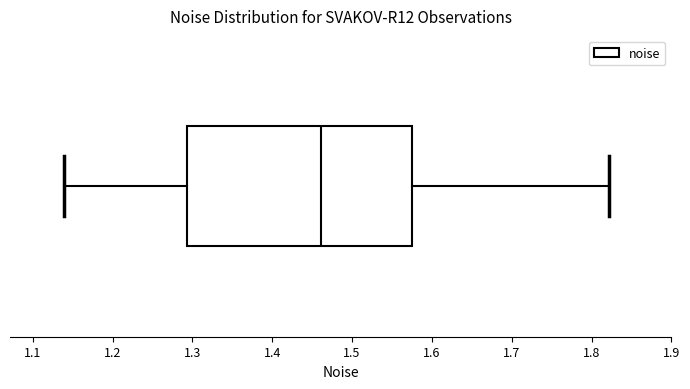

Read this box plot against the x-axis: the position of the median line, the range covered by the box, and the ends of both whiskers. The values are not printed on the chart, so give them approximately, as read against the axis.

median 1.46, box 1.29 to 1.57, whiskers 1.14 to 1.82